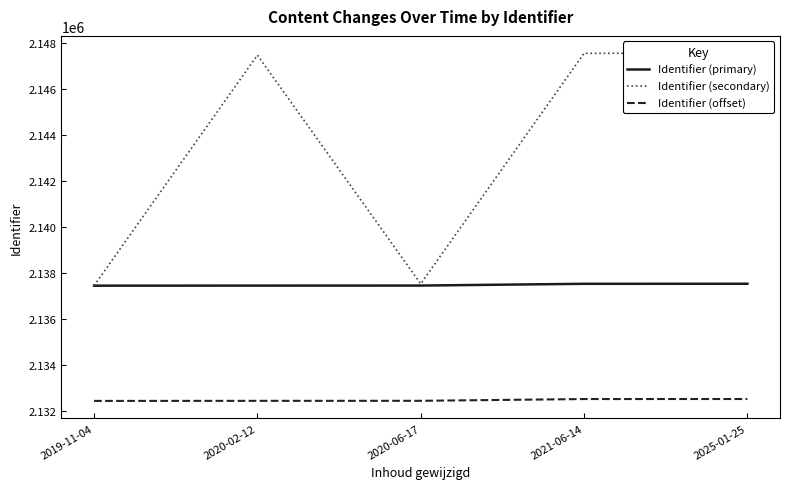

How many lines are shown in the chart?

3